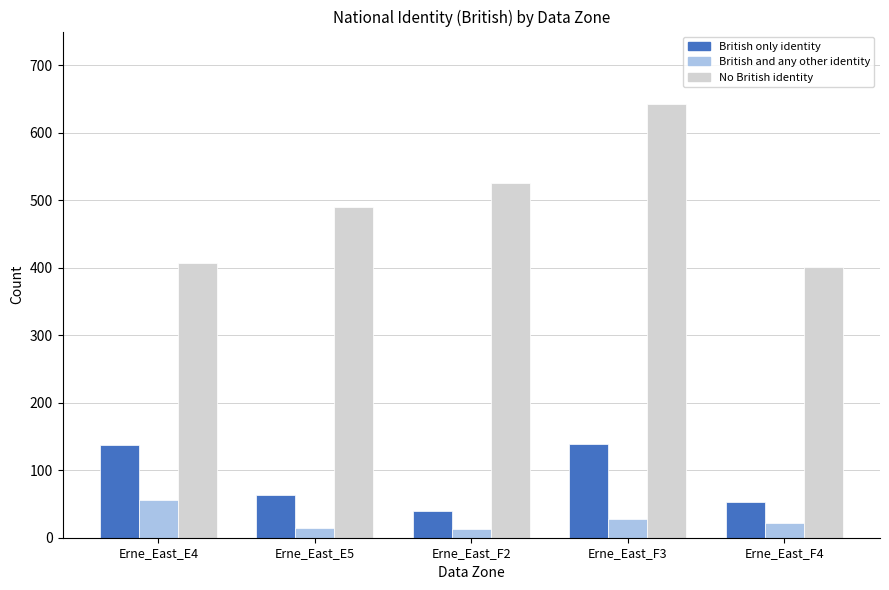

How many bars are there in each group?

3